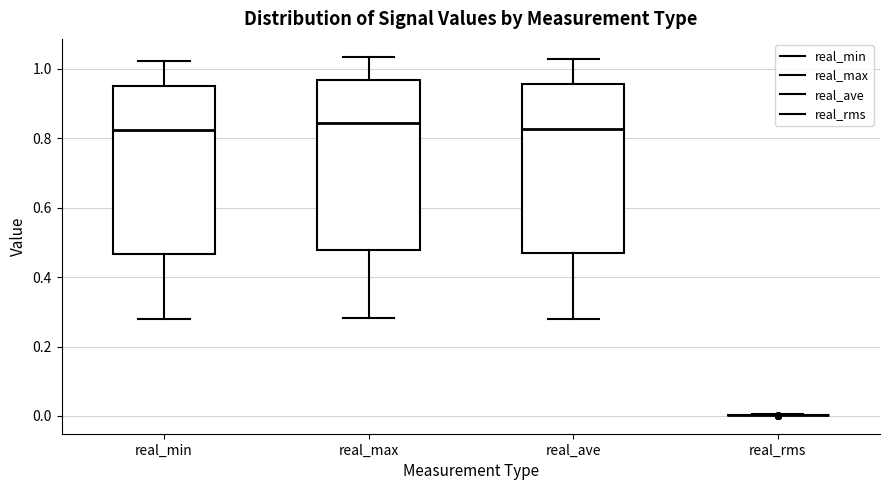

Where is the upper edge of the box for real_max on the y-axis? The values are not printed on the chart, so give them approximately, as read against the axis.

0.96